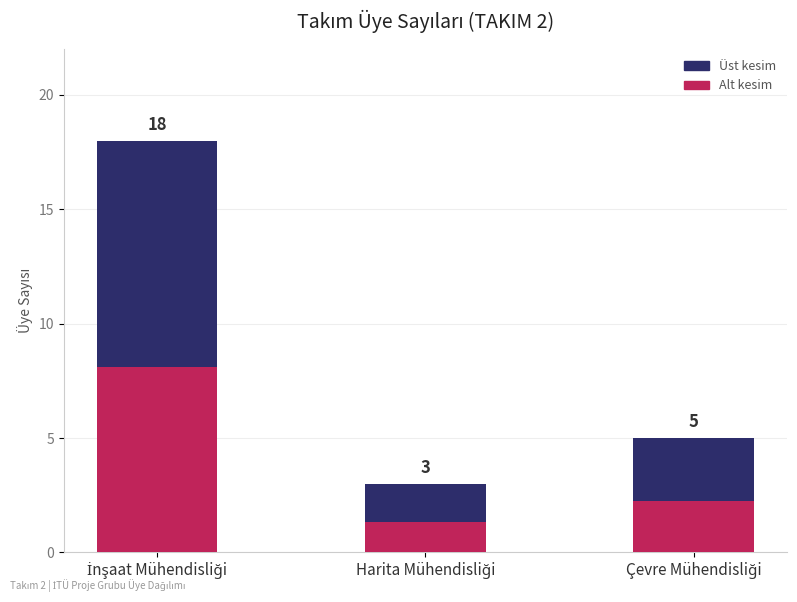

What is the smallest value displayed?

3